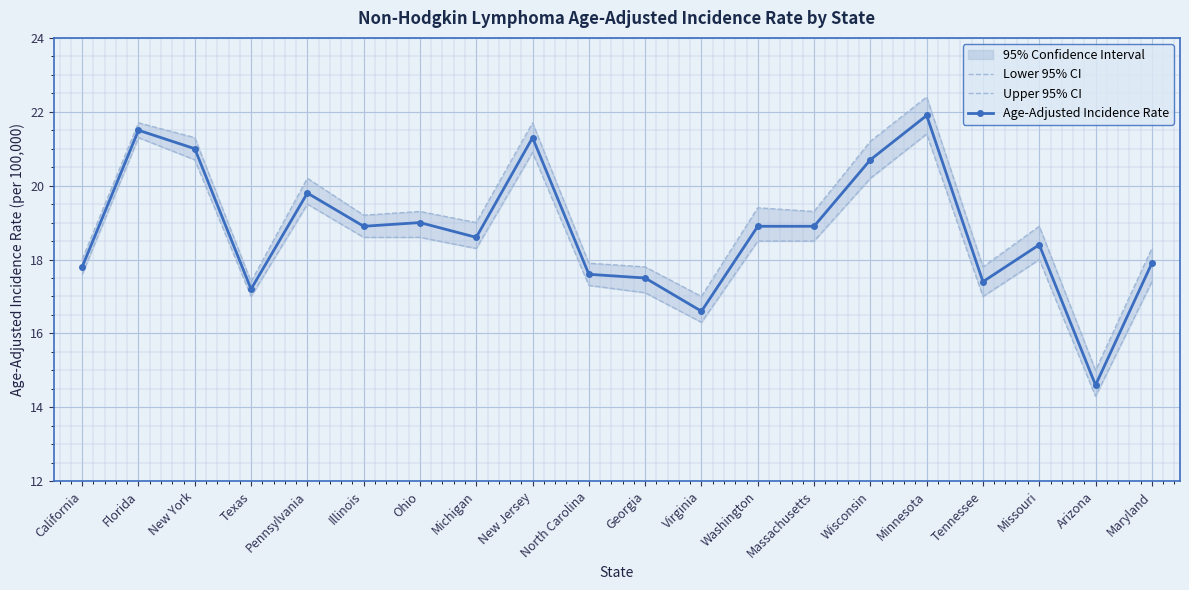

What is the sum of the Upper 95% CI values at Minnesota and California?

40.4